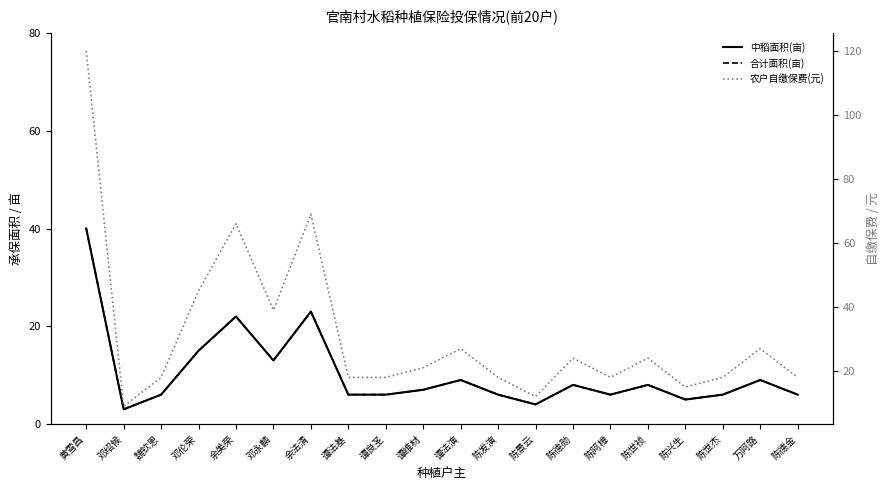

In 农户自缴保费(元), how many points are lower than both neighbors (excluding endpoints)?

5